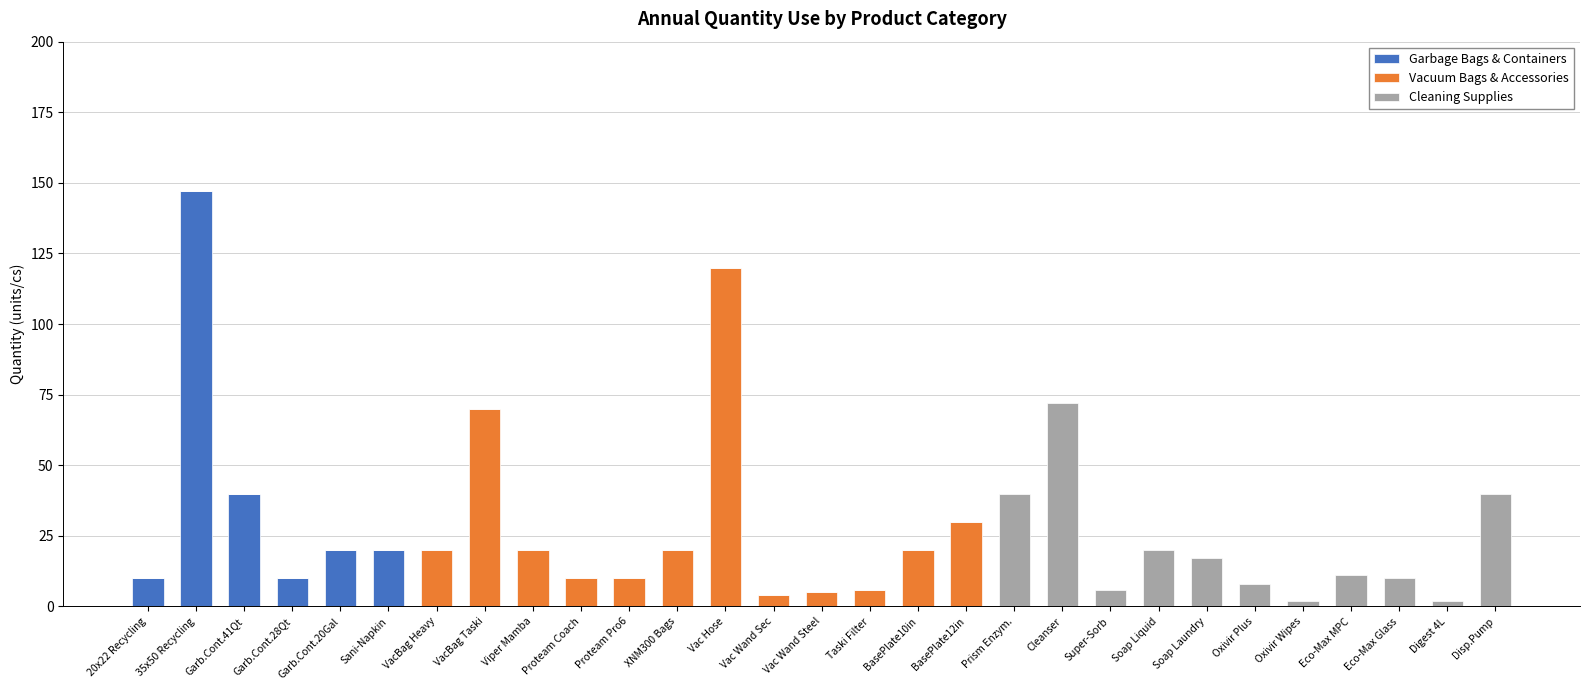

The value of Garbage Bags & Containers at Eco-Max MPC is 86. True or false?

False